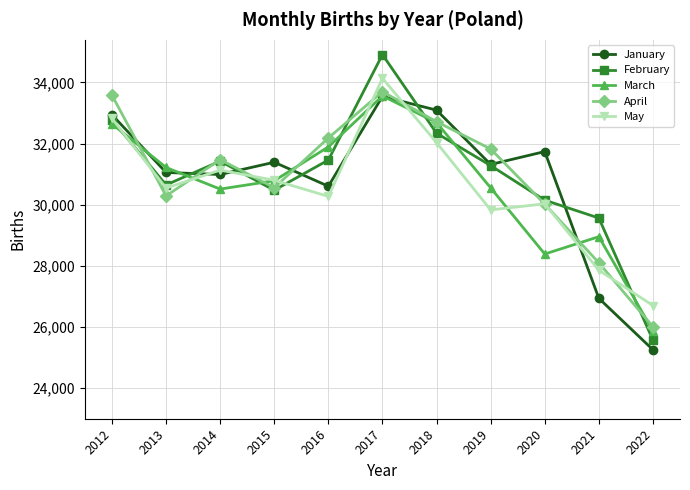

What value does the April series have at 2022?

26009.0